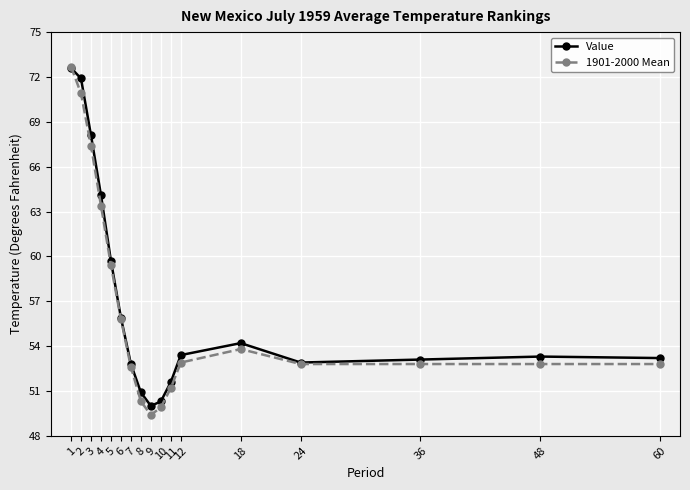

Which series changed the most between 7 and 18?

Value